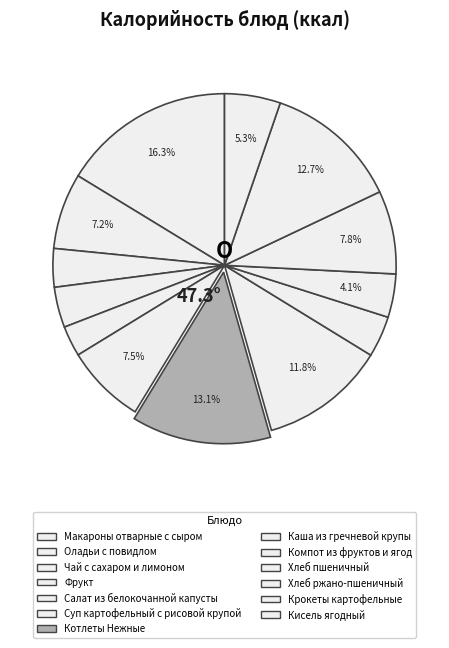

True or false: Каша из гречневой крупы accounts for 1% of the total.

False